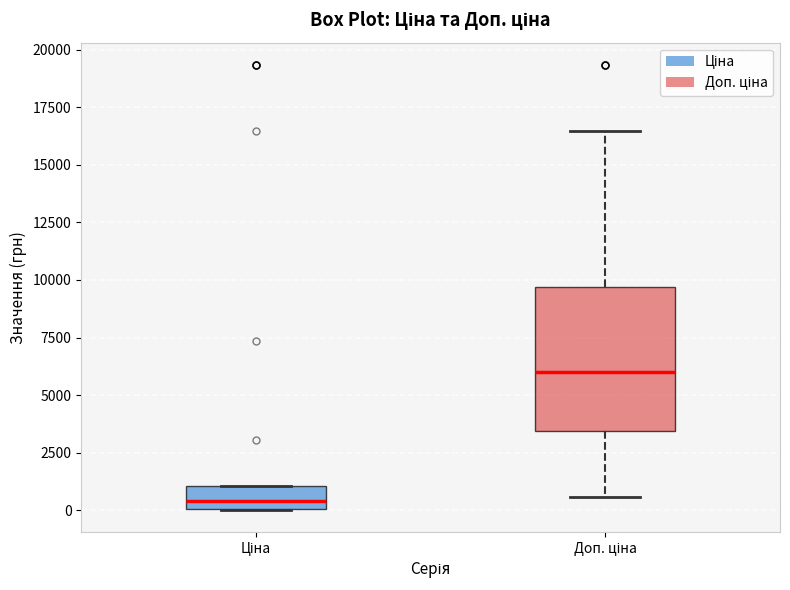

Reading left to right, read every box against the y-axis: the position of its median line, the range the box covers, and the ends of its whiskers. The values are not printed on the chart, so give them approximately, as read against the axis.

Ціна: median 500, box 0 to 1000, whiskers 0 to 1000
Доп. ціна: median 6000, box 3500 to 9500, whiskers 500 to 16500